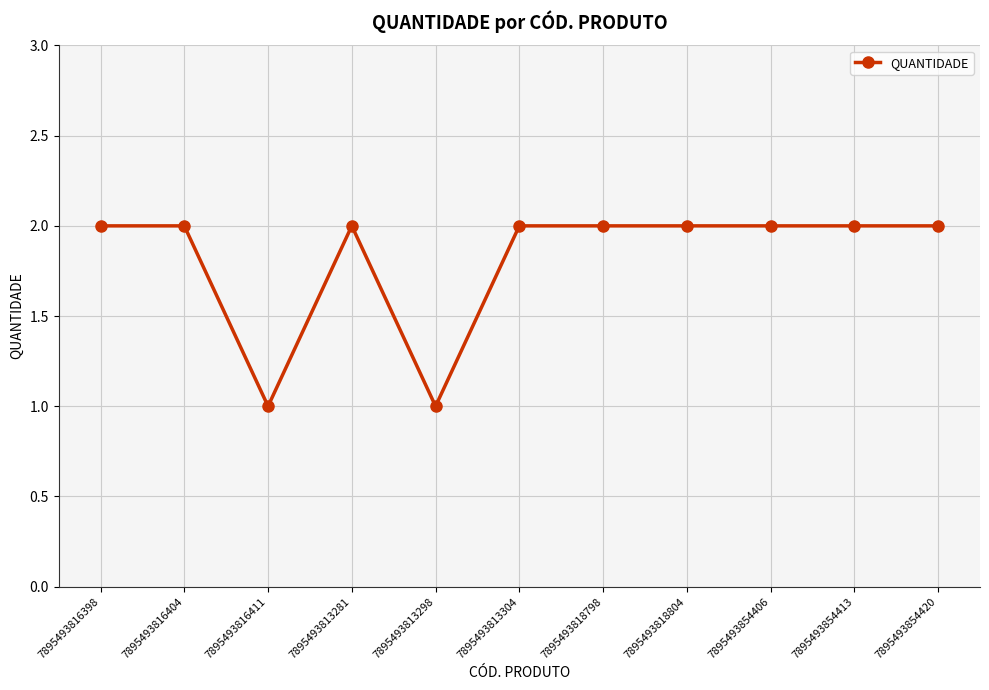

The value at 7895493854413 is 2. True or false?

True